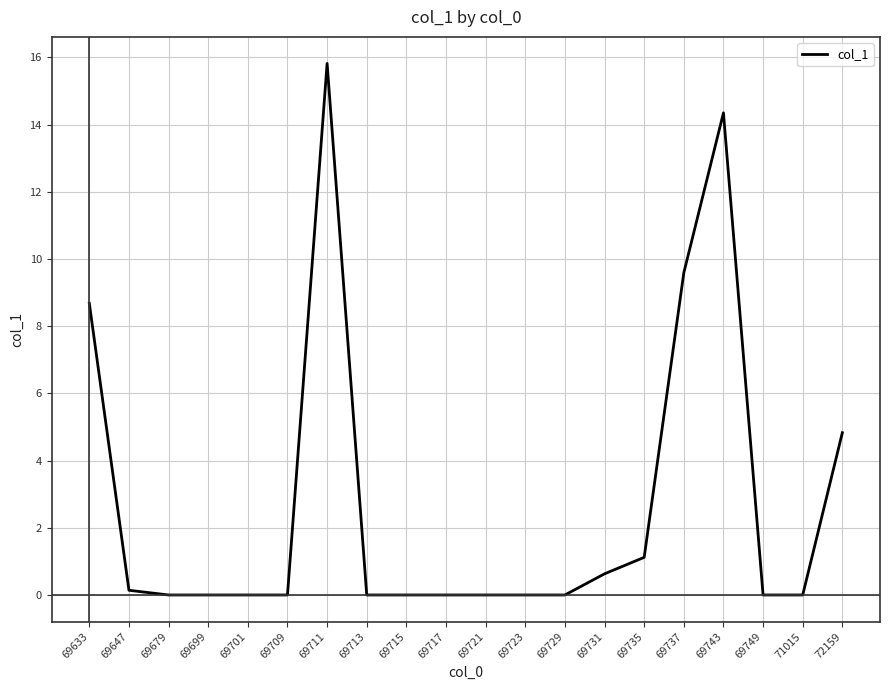

Is this an area chart (filled region under the line)?

No